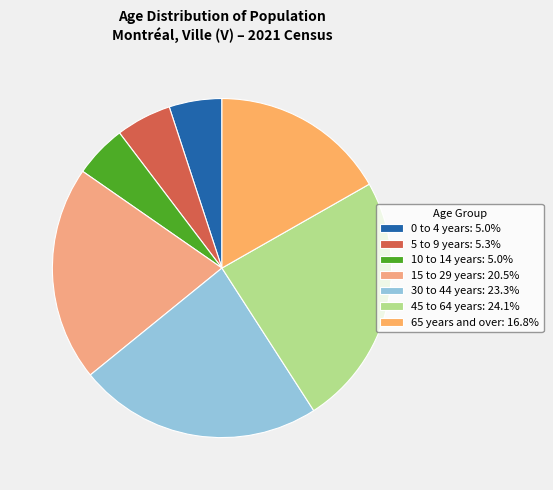

How many slices are in this pie chart?

7